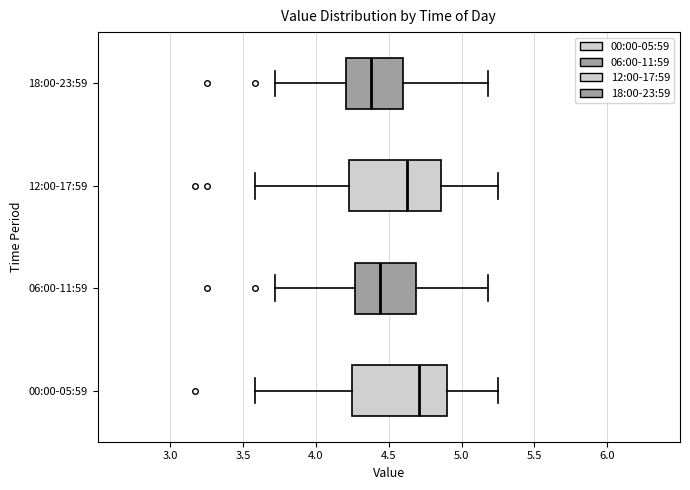

Where is the right edge of the box for 12:00-17:59 on the x-axis? The values are not printed on the chart, so give them approximately, as read against the axis.

4.85